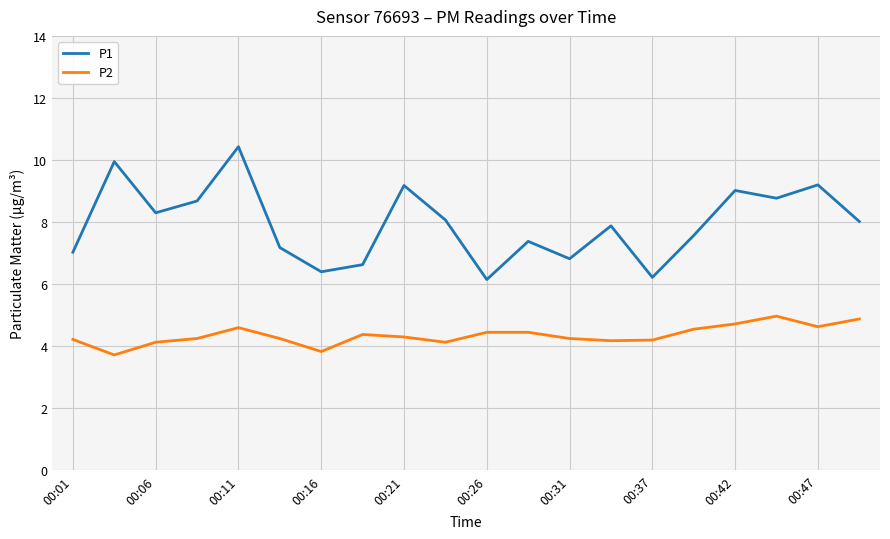

Which series has the largest total across all categories?

P1